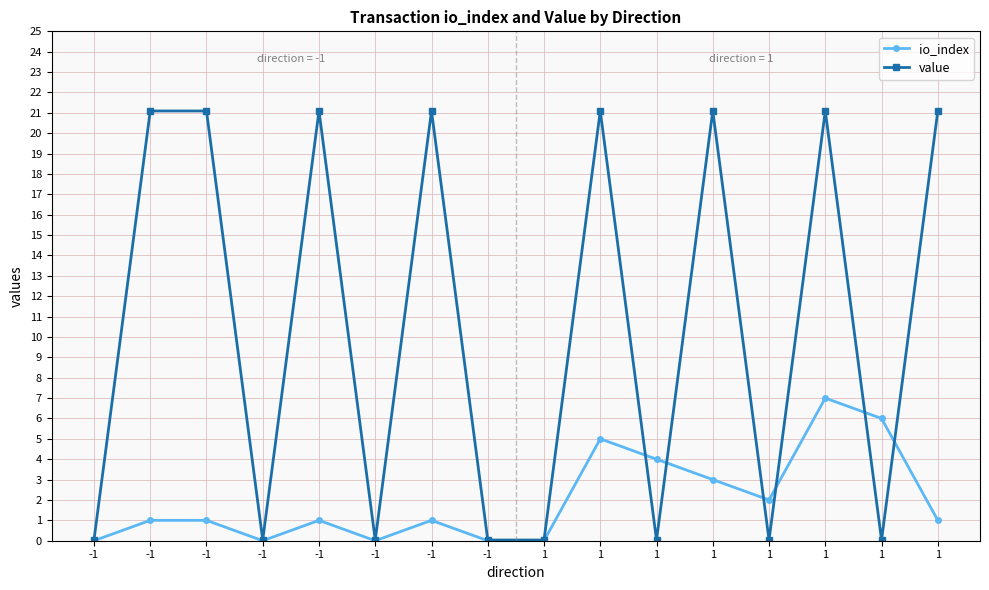

How many distinct data groups are displayed?

2